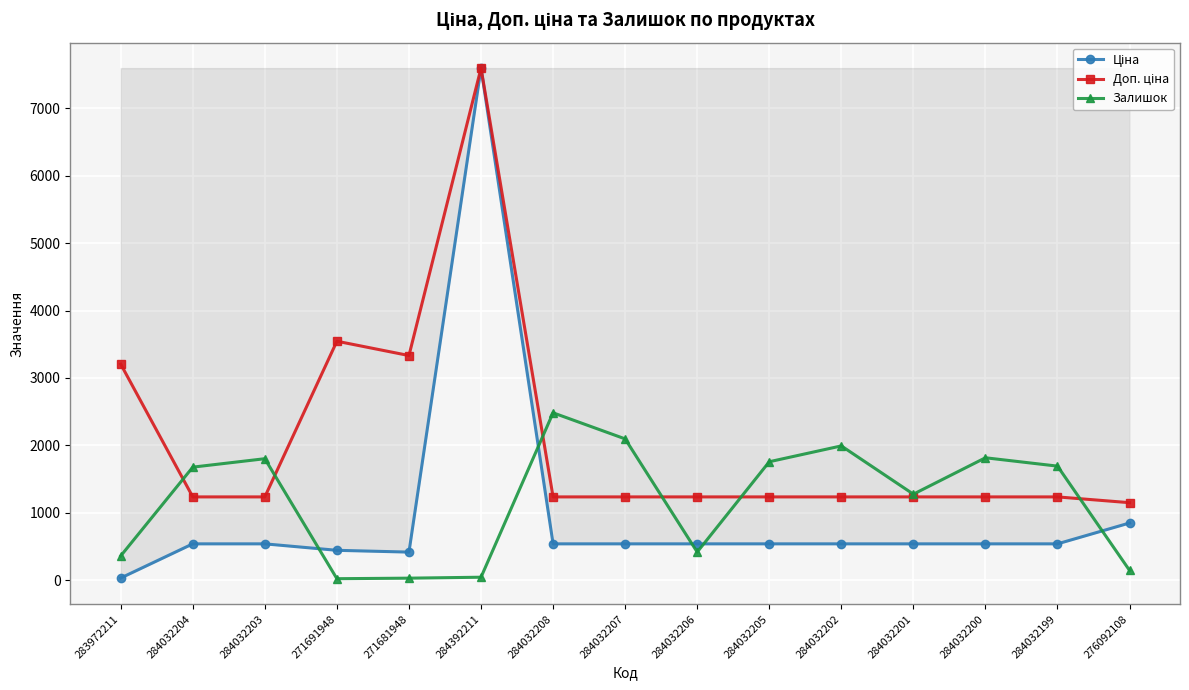

Which series changed the most between 284032206 and 284032200?

Залишок